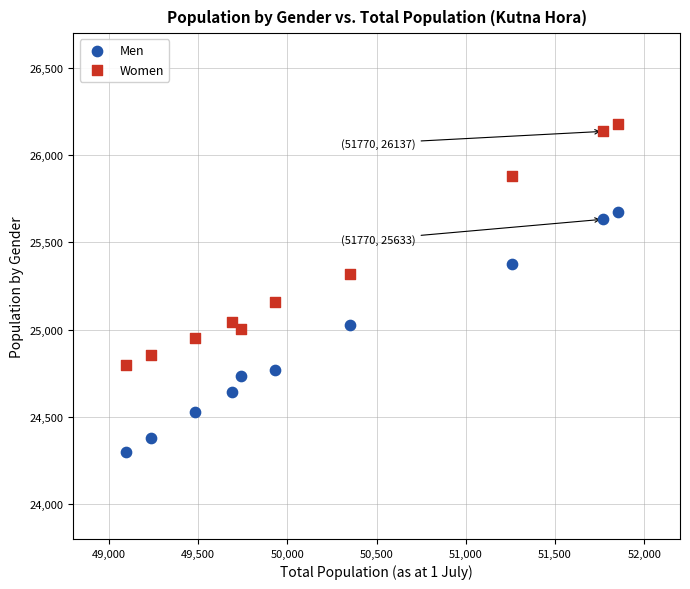

In the Women series, what Y value is closest to 25490?

25321